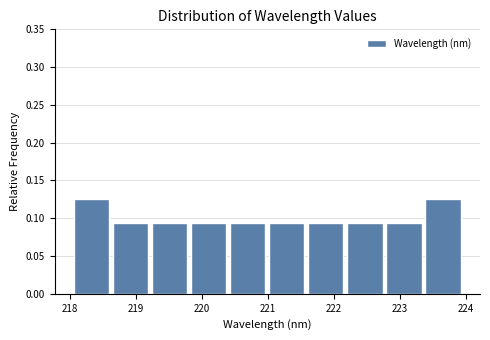

Reading left to right, transcribe this chart: for each bar, give the range it covers on the x-axis and its height. Neither the bar edges nor the heights are printed on the chart, so give them approximately, as read against the axes.

218.1 to 218.7: 0.125
218.7 to 219.2: 0.095
219.2 to 219.8: 0.095
219.8 to 220.4: 0.095
220.4 to 221.0: 0.095
221.0 to 221.6: 0.095
221.6 to 222.2: 0.095
222.2 to 222.8: 0.095
222.8 to 223.4: 0.095
223.4 to 224.0: 0.125